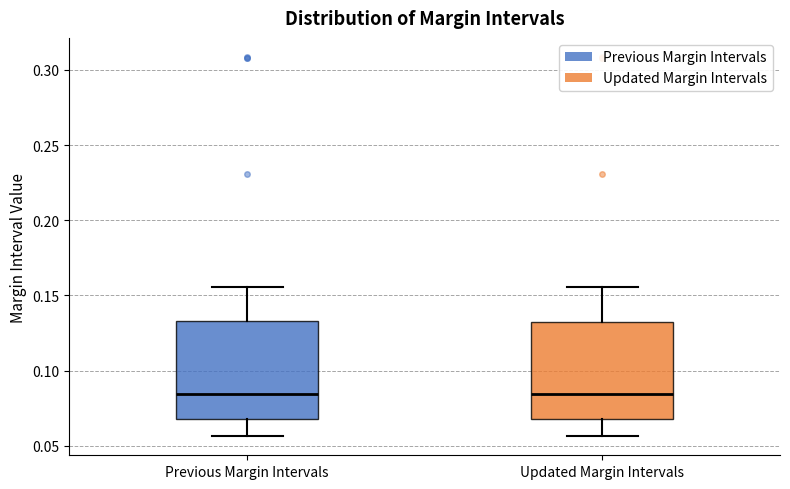

Where does the upper whisker of the box for Updated Margin Intervals end on the y-axis? The values are not printed on the chart, so give them approximately, as read against the axis.

0.155